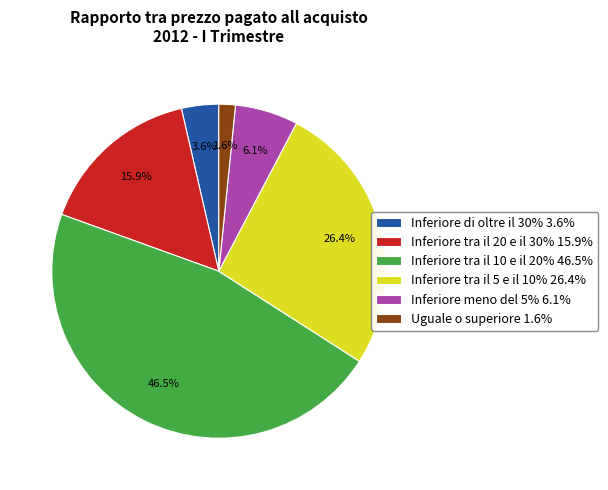

Does Inferiore meno del 5% account for over 50% of the chart?

No